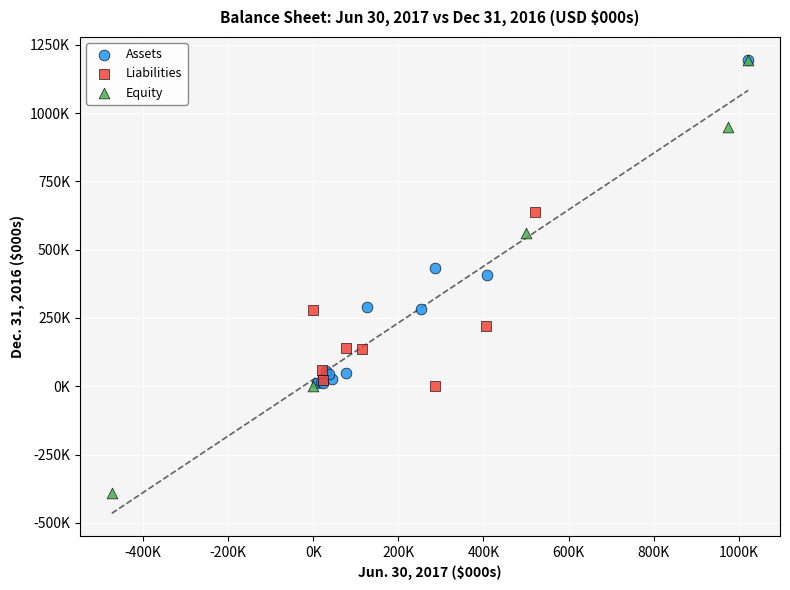

Which series reaches the minimum Y coordinate?

Equity